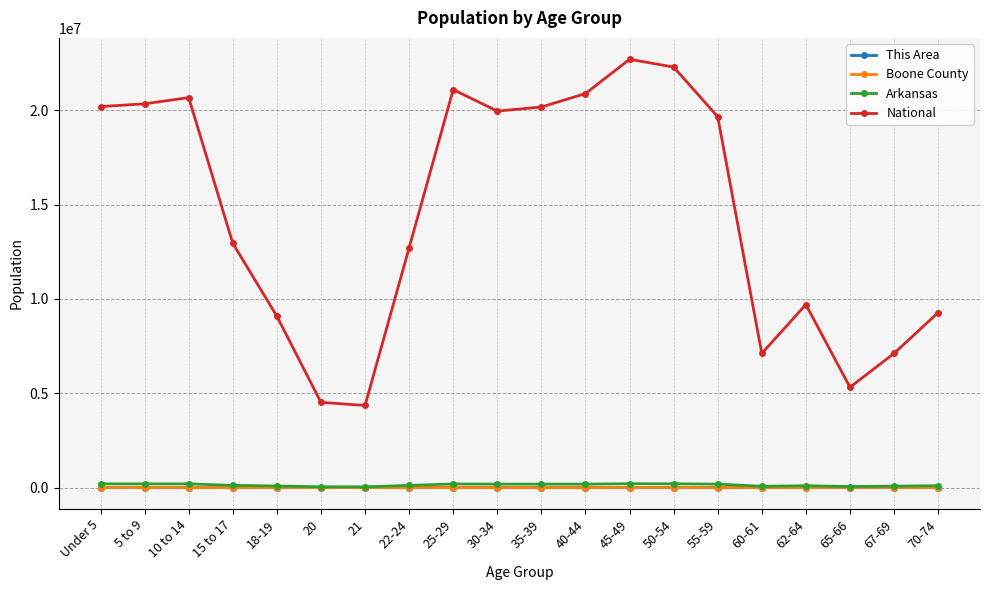

What is the label of the 19th point from the left?

67-69